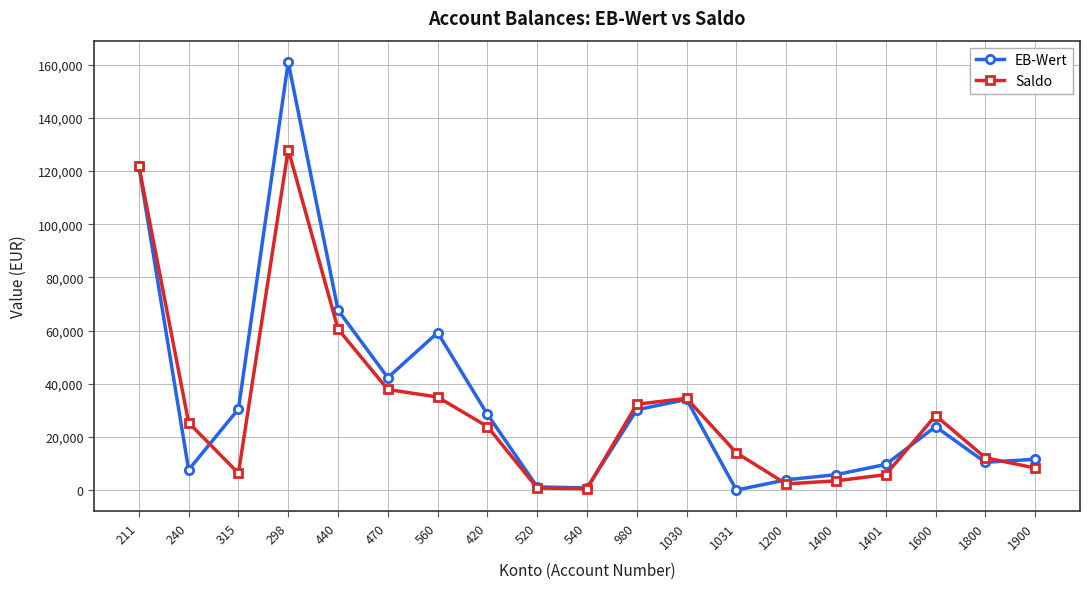

Is this an area chart (filled region under the line)?

No